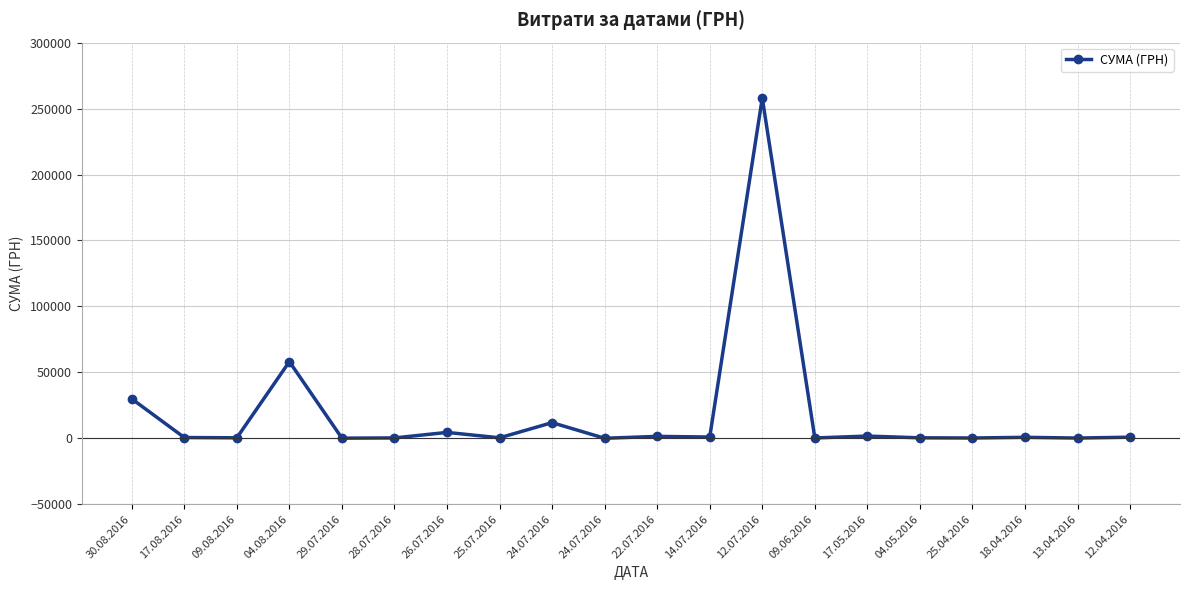

Where does the data first go above 732?

30.08.2016